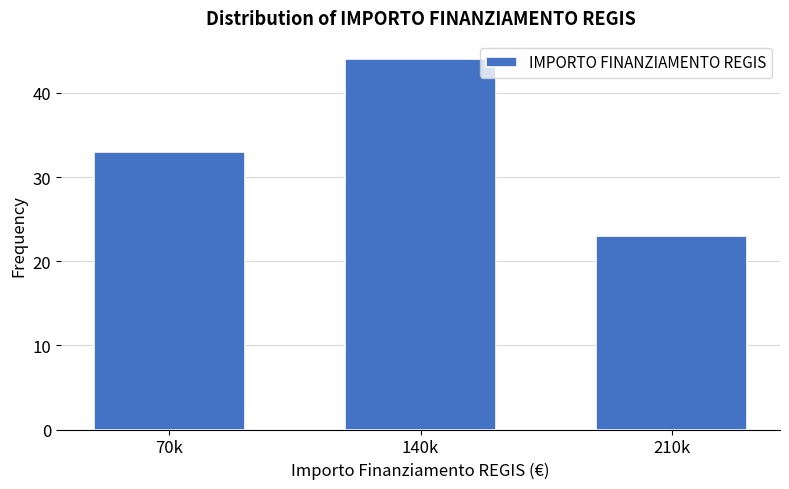

Reading right to left, list all the values displayed in this chart.

23	44	33